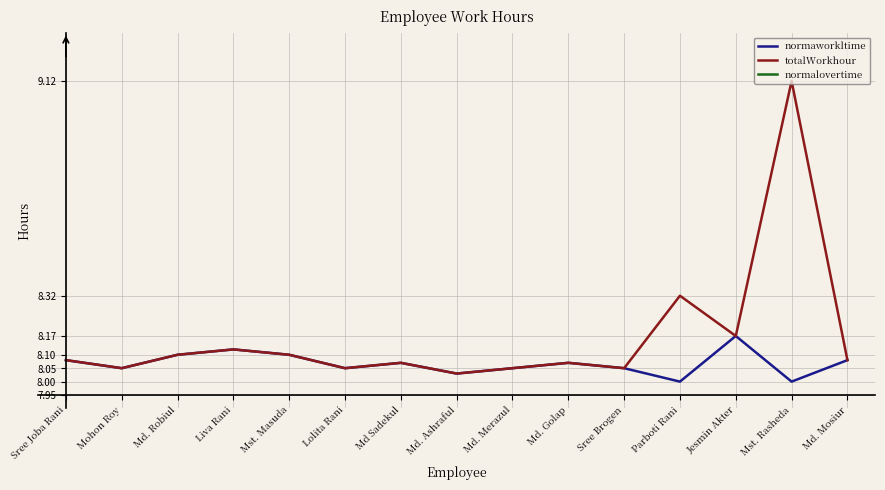

Which series has the largest total across all categories?

totalWorkhour